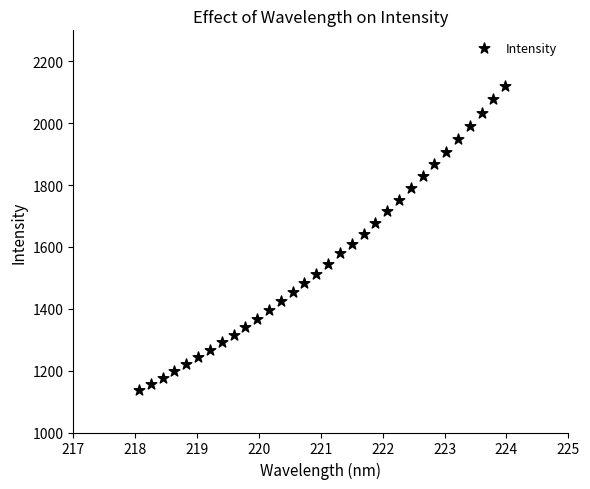

What is the range of X values (max minus min)?

5.9